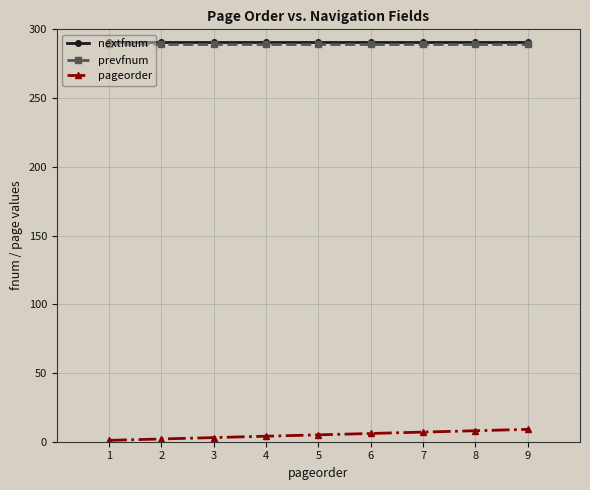

What is the value of the prevfnum point at the 8th from the left?

289